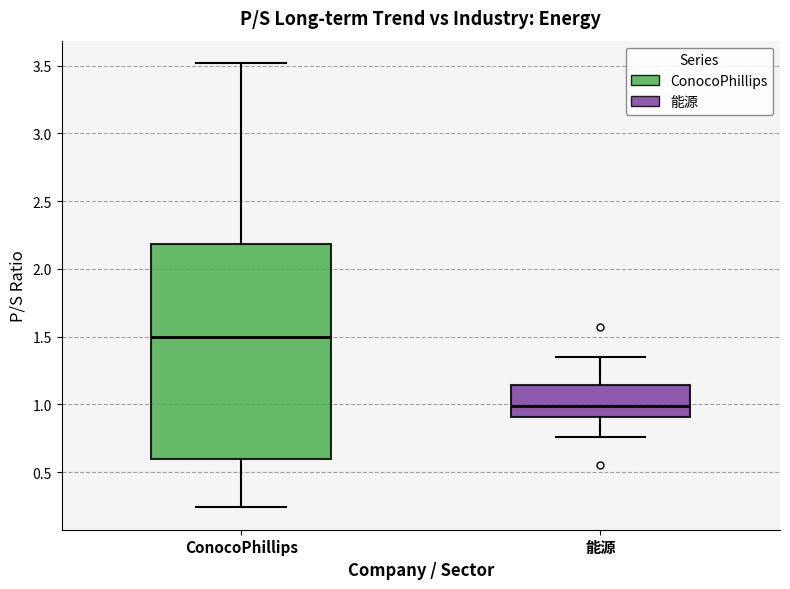

Reading left to right, transcribe this box plot: for each box, give where its median line is, the range the box spans, and where its two whiskers end, as read against the y-axis. The values are not printed on the chart, so give them approximately, as read against the axis.

ConocoPhillips: median 1.50, box 0.60 to 2.20, whiskers 0.25 to 3.50
能源: median 1.00, box 0.90 to 1.15, whiskers 0.75 to 1.35